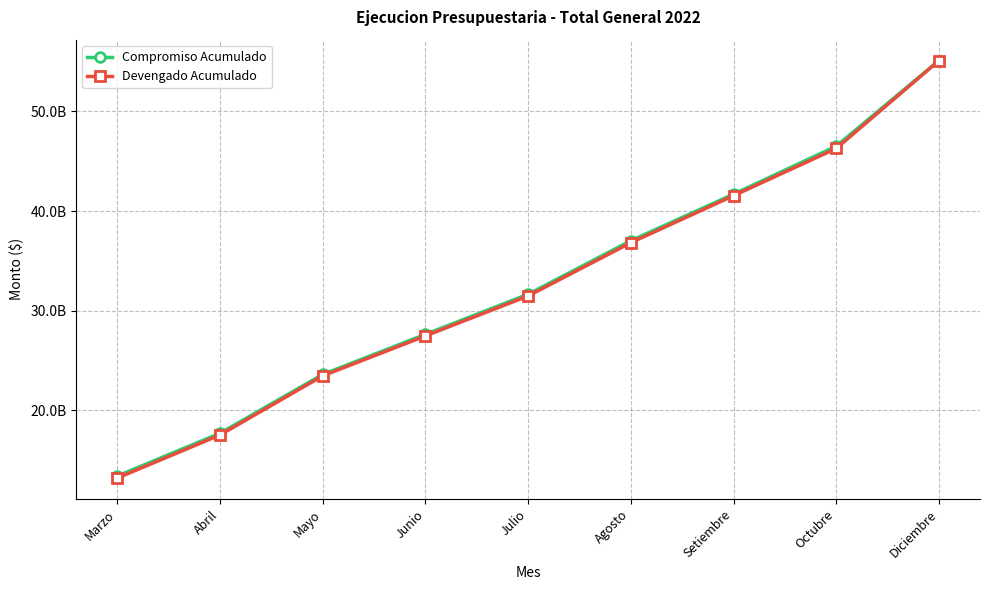

What are all the series names shown in the legend?

Compromiso Acumulado, Devengado Acumulado